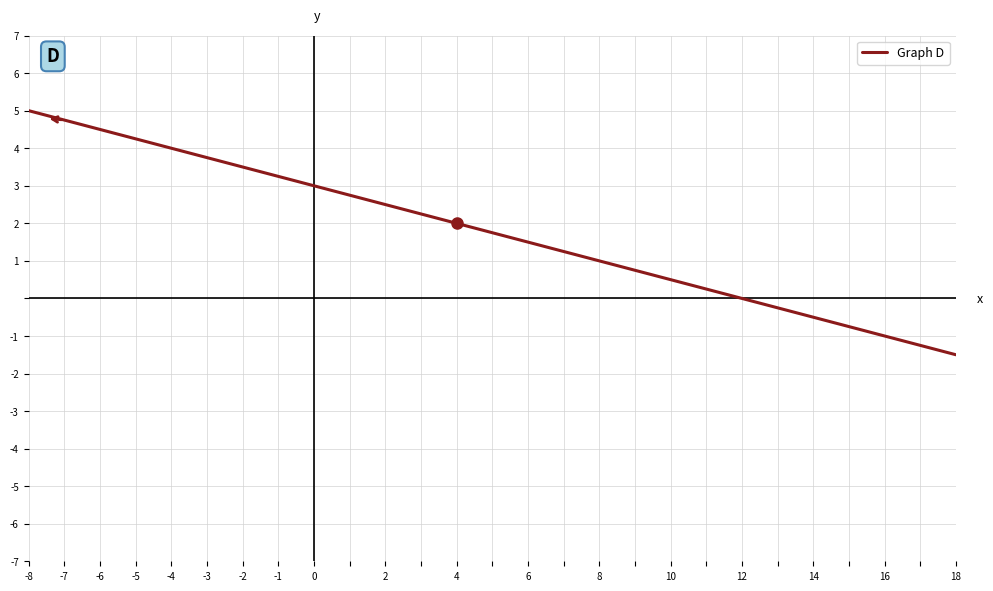

How many distinct data groups are displayed?

1